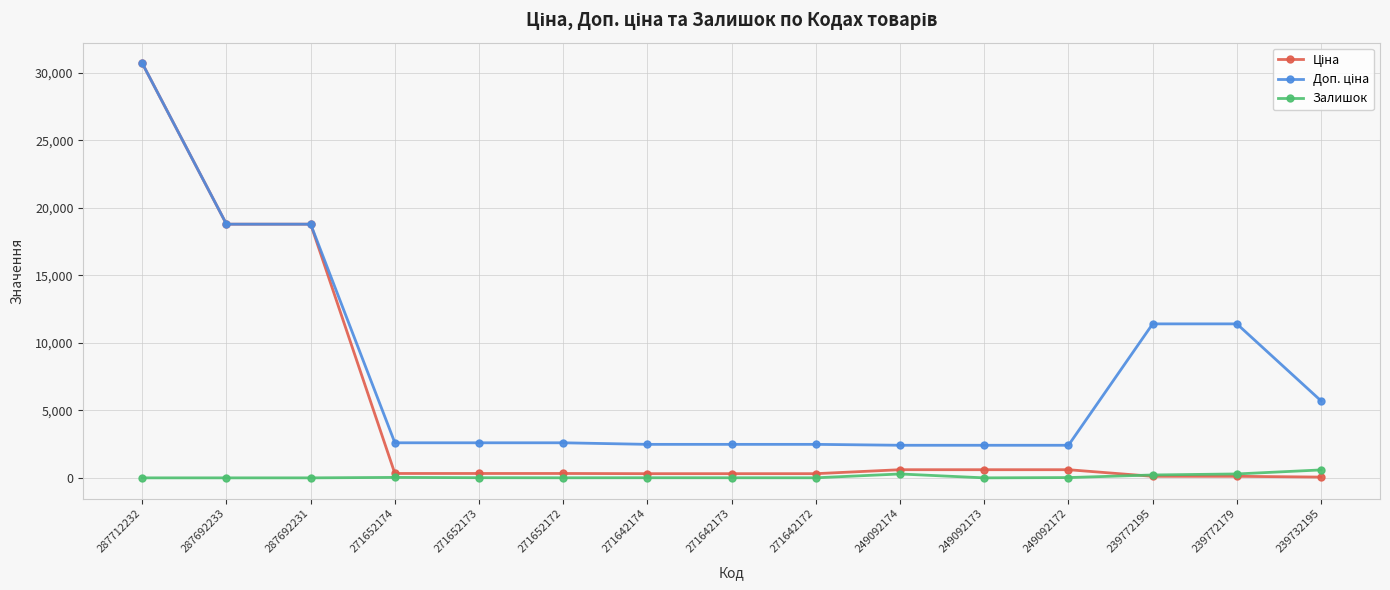

Is it true that Залишок equals 5.0 at 271642172?

True